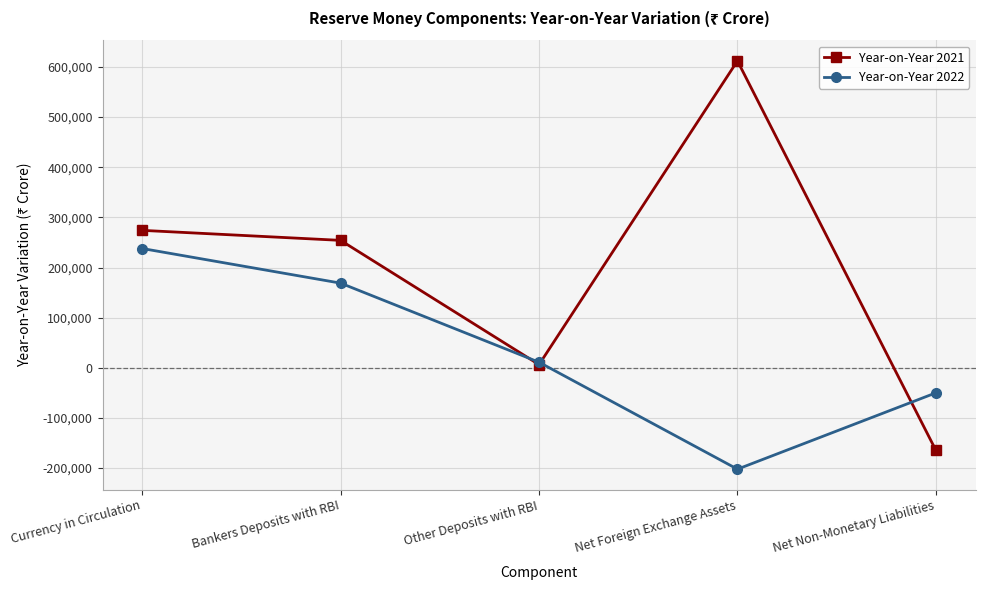

How many series are shown in this chart?

2